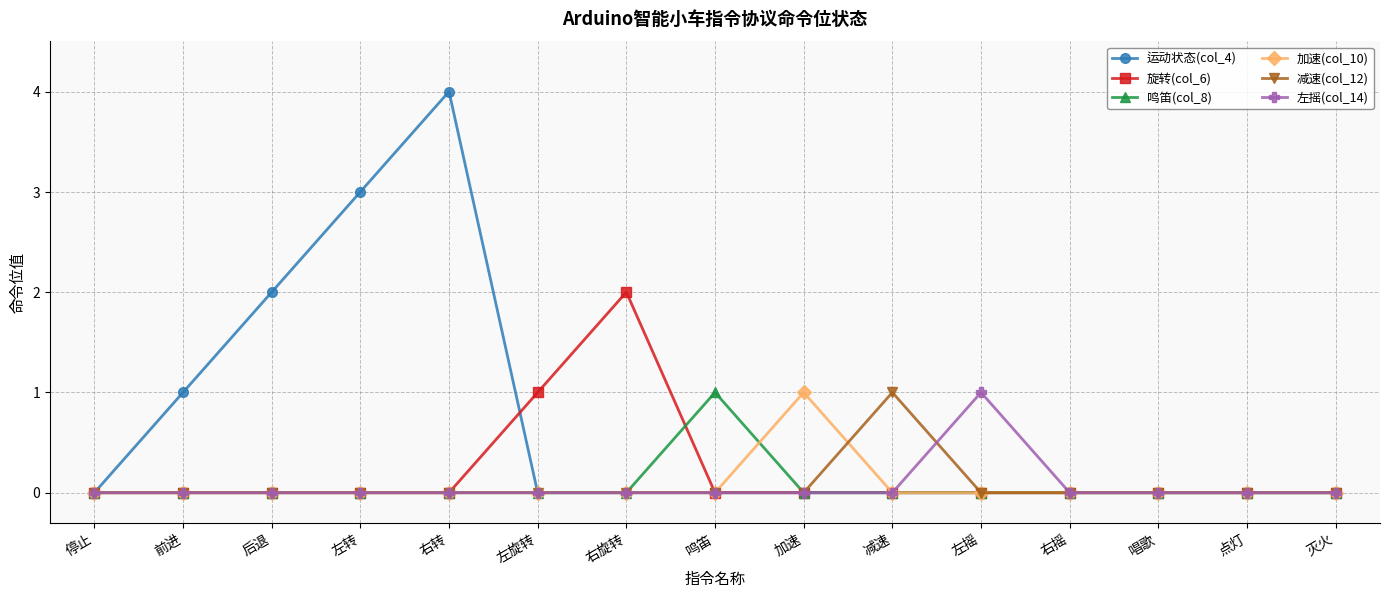

At which category is the sum across all series the highest?

右转